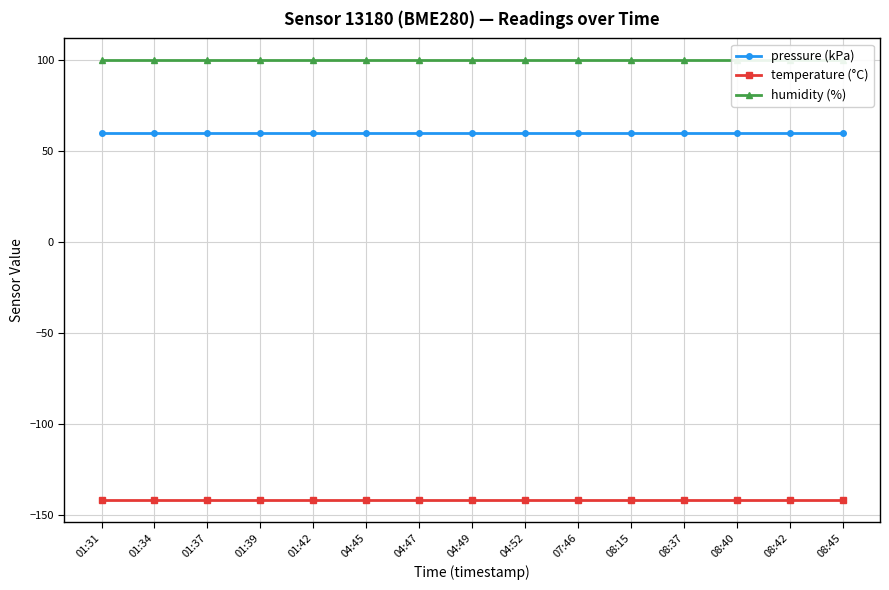

Which category has the lowest value in the pressure (kPa) series?

01:31